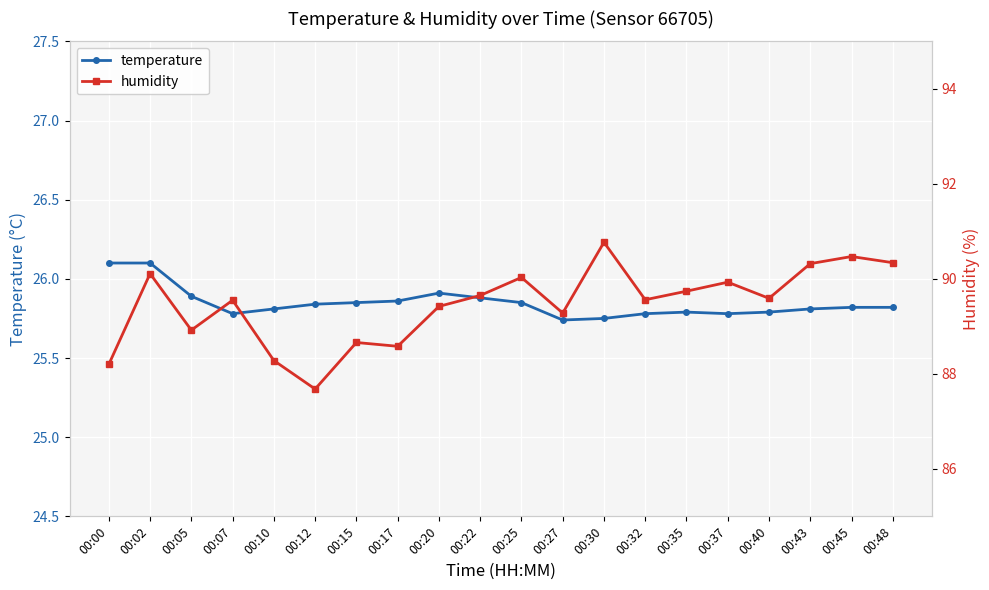

Between 00:05 and 00:32, which is larger?

00:05